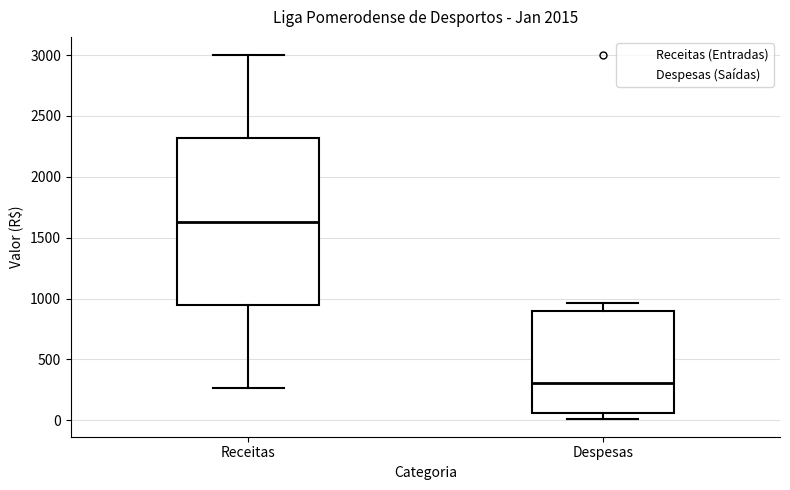

Reading left to right, transcribe this box plot: for each box, give where its median line is, the range the box spans, and where its two whiskers end, as read against the y-axis. The values are not printed on the chart, so give them approximately, as read against the axis.

Receitas: median 1650, box 950 to 2300, whiskers 250 to 3000
Despesas: median 300, box 50 to 900, whiskers 0 to 950